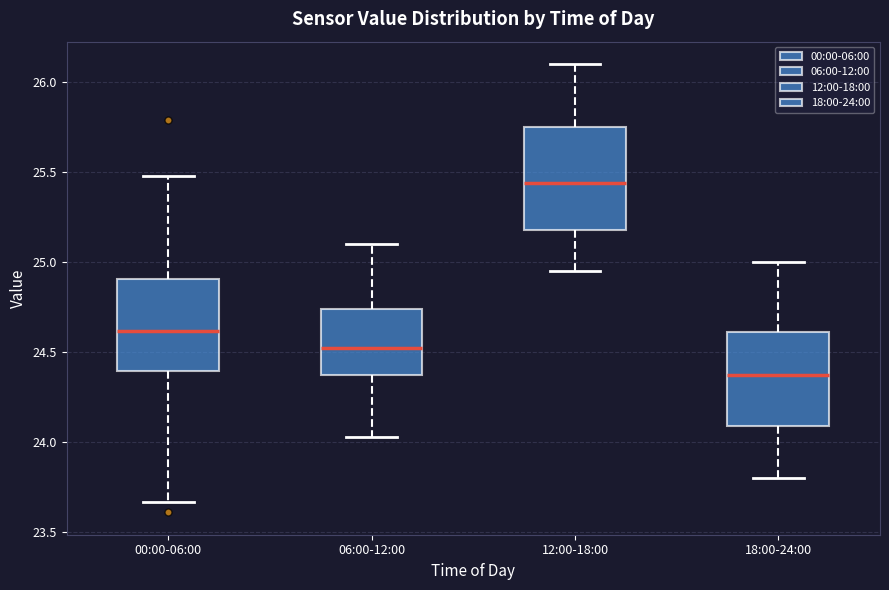

Where does the median line of the box for 12:00-18:00 sit on the y-axis? The values are not printed on the chart, so give them approximately, as read against the axis.

25.45